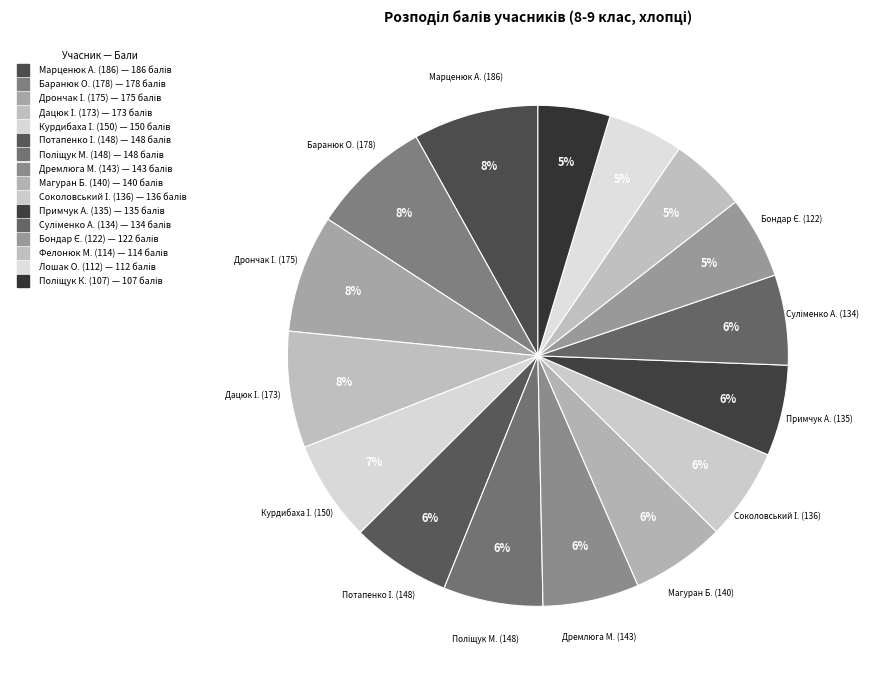

Count the number of slices in the pie.

16